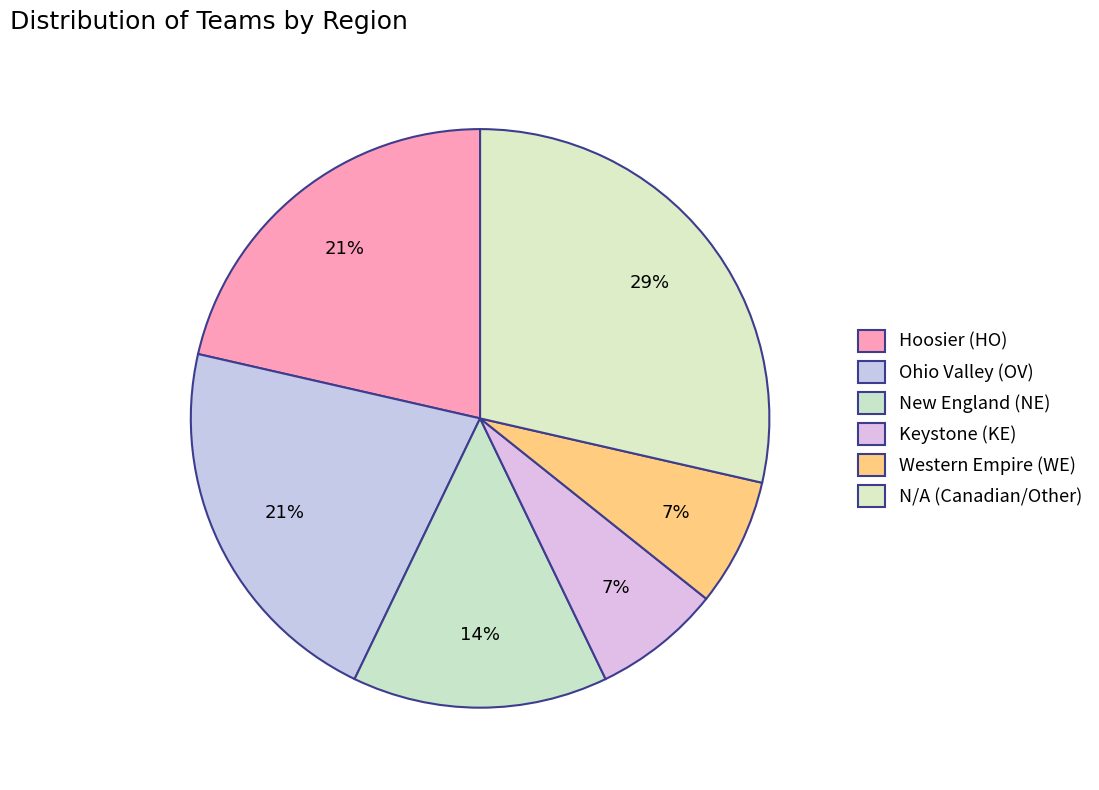

True or false: New England (NE) accounts for 14% of the total.

True